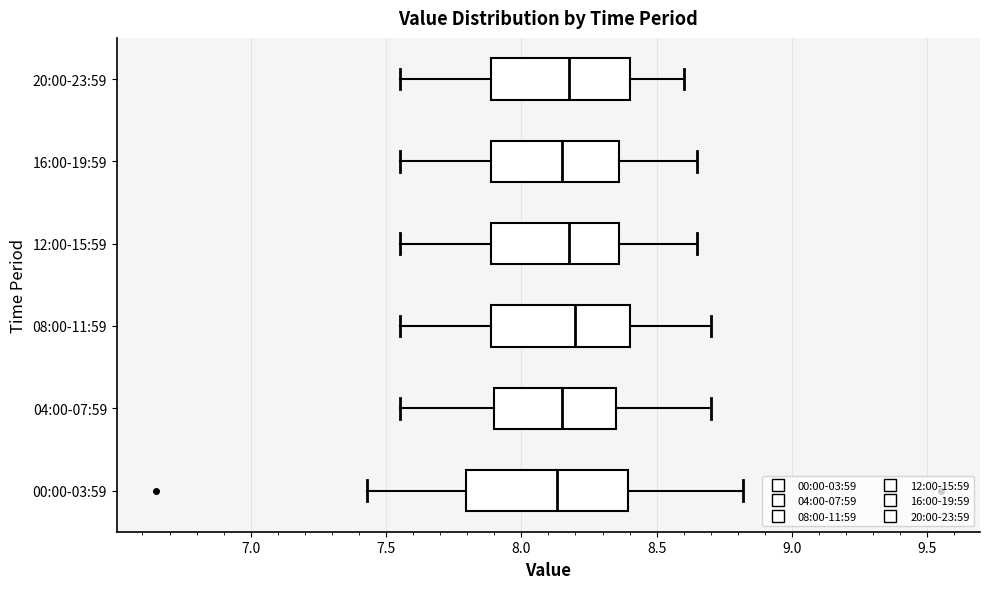

Reading bottom to top, read every box against the x-axis: the position of its median line, the range the box covers, and the ends of its whiskers. The values are not printed on the chart, so give them approximately, as read against the axis.

00:00-03:59: median 8.15, box 7.80 to 8.40, whiskers 7.45 to 8.80
04:00-07:59: median 8.15, box 7.90 to 8.35, whiskers 7.55 to 8.70
08:00-11:59: median 8.20, box 7.90 to 8.40, whiskers 7.55 to 8.70
12:00-15:59: median 8.20, box 7.90 to 8.35, whiskers 7.55 to 8.65
16:00-19:59: median 8.15, box 7.90 to 8.35, whiskers 7.55 to 8.65
20:00-23:59: median 8.20, box 7.90 to 8.40, whiskers 7.55 to 8.60